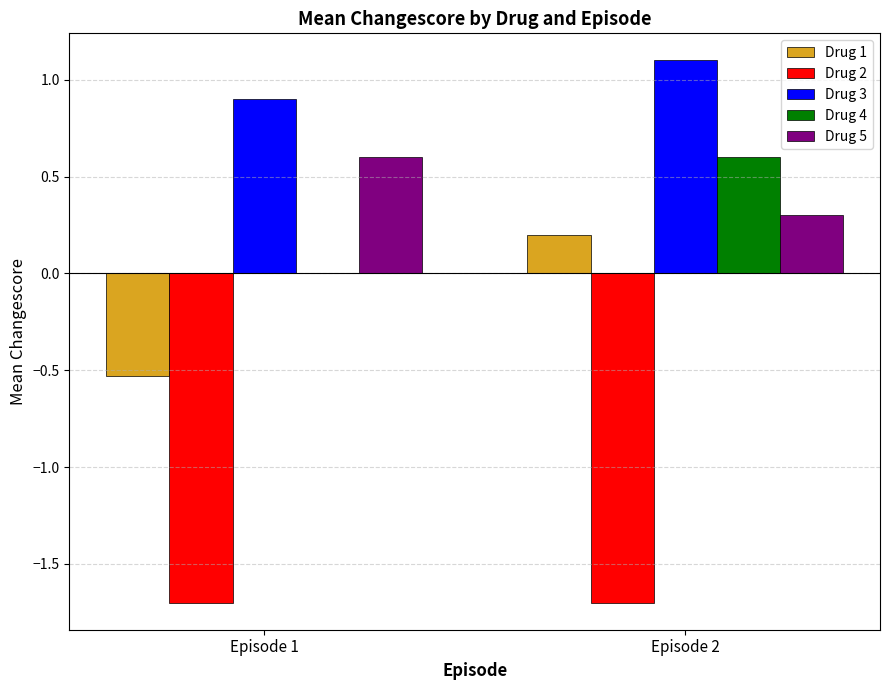

What is the total value across all series at Episode 1?

-0.7